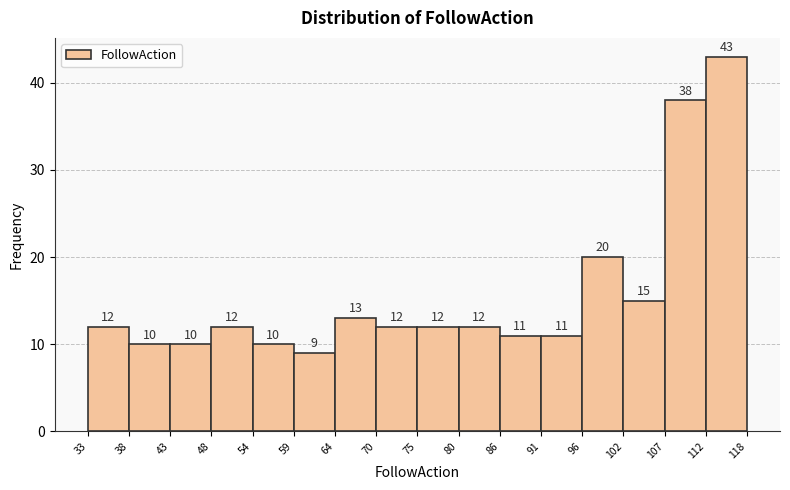

Reading left to right, extract all data points from this chart.

33=12	38=10	43=10	48=12	54=10	59=9	64=13	70=12	75=12	80=12	86=11	91=11	96=20	102=15	107=38	112=43